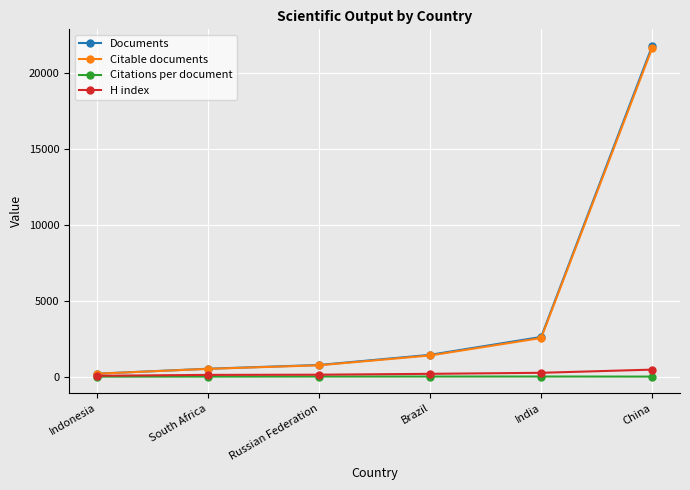

At which category is the sum across all series the highest?

China